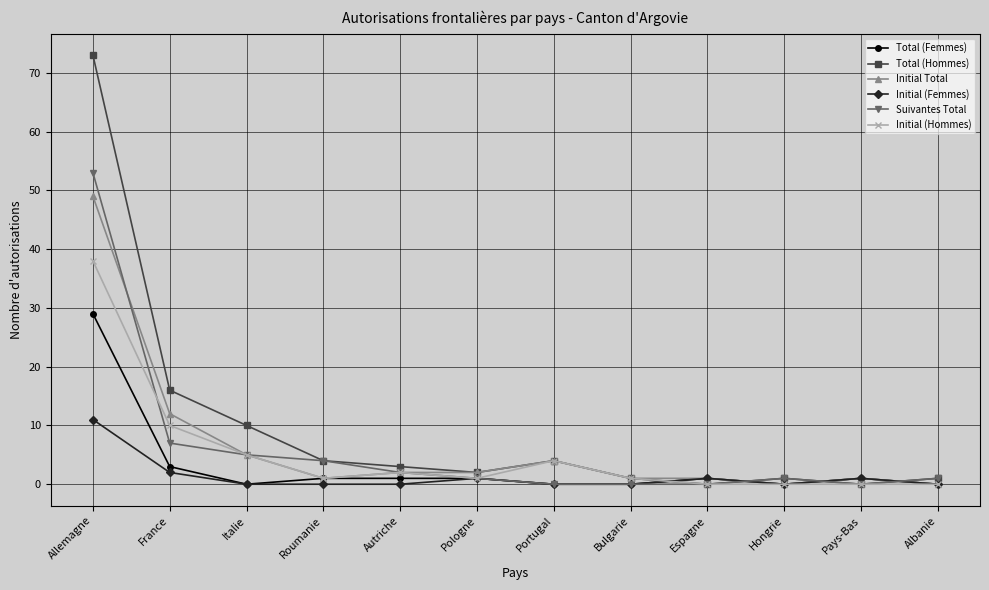

How many lines are shown in the chart?

6